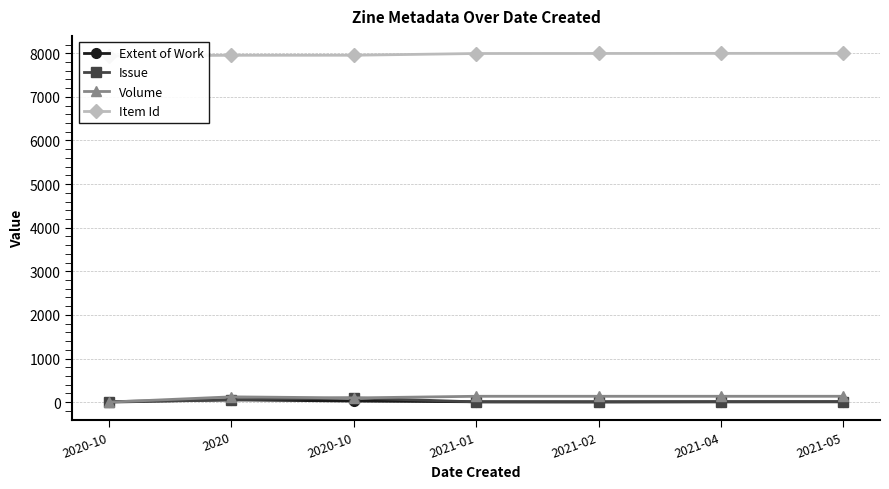

How many values in Issue are above zero?

6